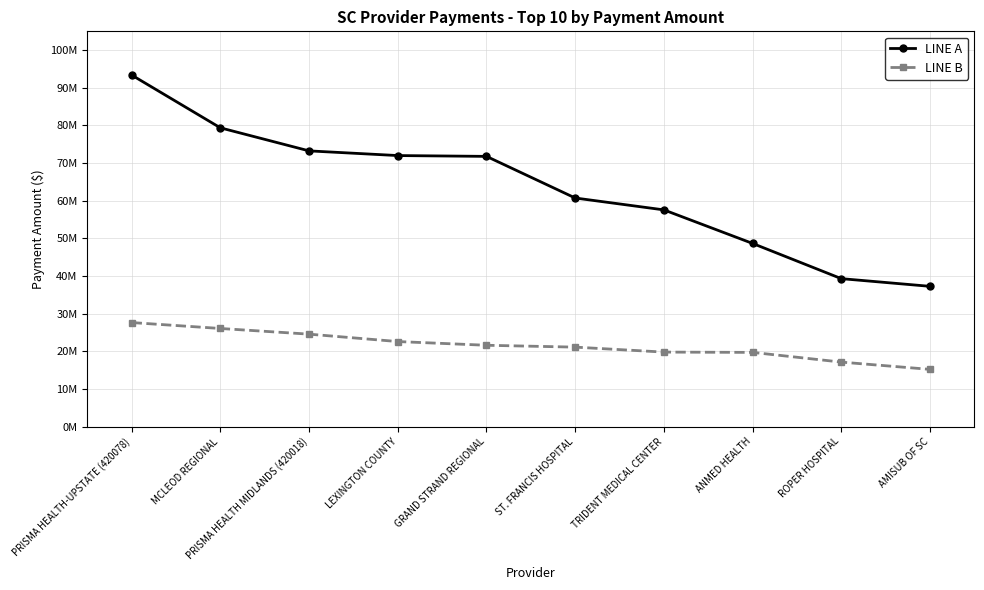

At which label does LINE A reach its peak?

PRISMA HEALTH-UPSTATE (420078)